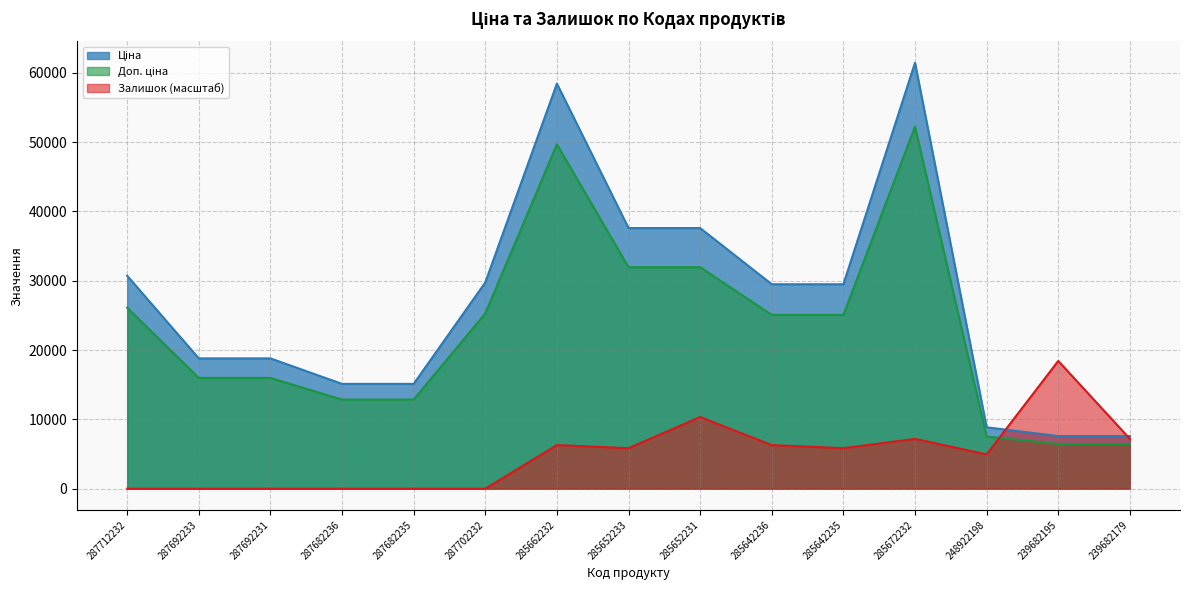

Reading right to left, transcribe all the data shown in this chart.

Ціна: 239682179=7596.5	239682195=7596.5	248922198=8856.7	285672232=61434.3	285642235=29491.5	285642236=29491.5	285652231=37593.6	285652233=37593.6	285662232=58426.5	287702232=29747.2	287682235=15120.0	287682236=15120.0	287692231=18796.8	287692233=18796.8	287712232=30717.1
Доп. ціна: 239682179=6457.1	239682195=6457.1	248922198=7528.2	285672232=52219.1	285642235=25067.8	285642236=25067.8	285652231=31954.6	285652233=31954.6	285662232=49662.6	287702232=25285.2	287682235=12852.0	287682236=12852.0	287692231=15977.3	287692233=15977.3	287712232=26109.6
Залишок: 239682179=7192.3	239682195=18430.3	248922198=4944.7	285672232=7192.3	285642235=5843.7	285642236=6293.3	285652231=10338.9	285652233=5843.7	285662232=6293.3	287702232=0.0	287682235=0.0	287682236=0.0	287692231=0.0	287692233=0.0	287712232=0.0